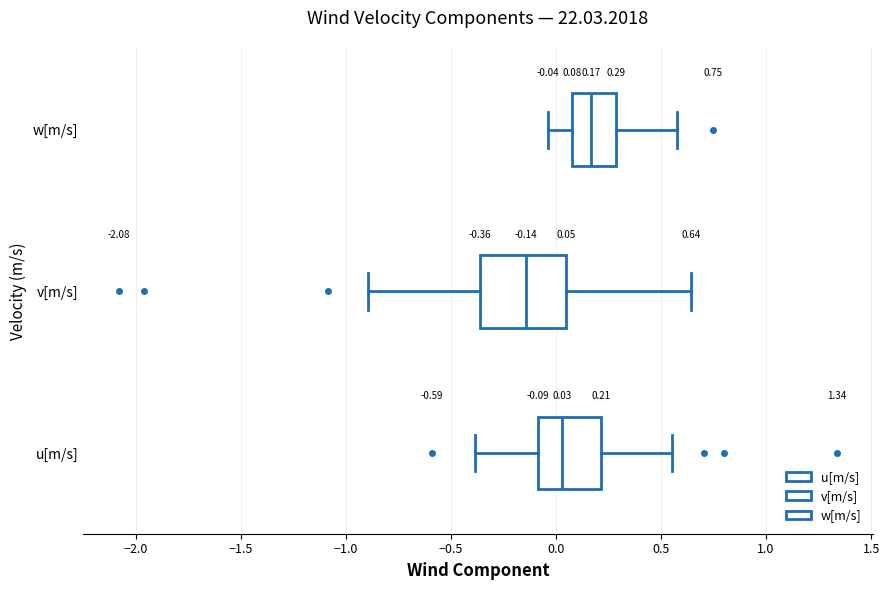

Which box's median line is the furthest to the left?

v[m/s]